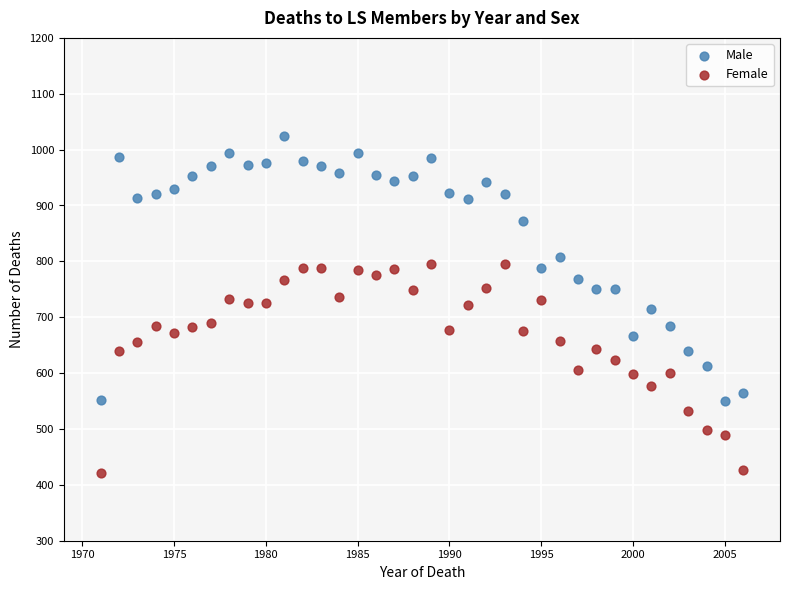

Which series has the largest Y range (max minus min)?

Male